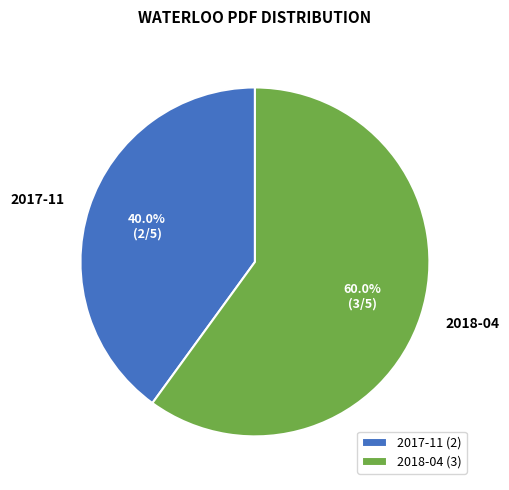

Rank the categories by value from lowest to highest.

2017-11, 2018-04